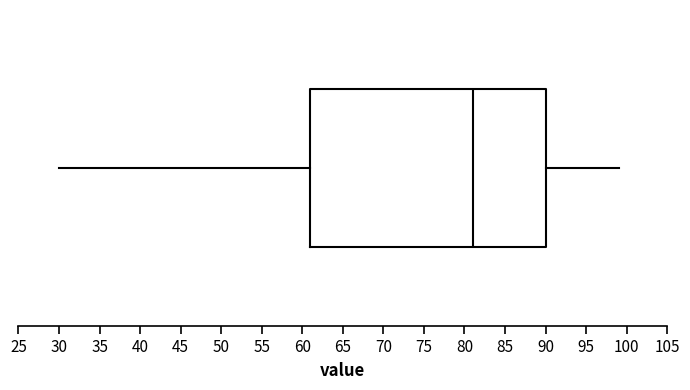

Where is the right edge of the box on the x-axis? The values are not printed on the chart, so give them approximately, as read against the axis.

90